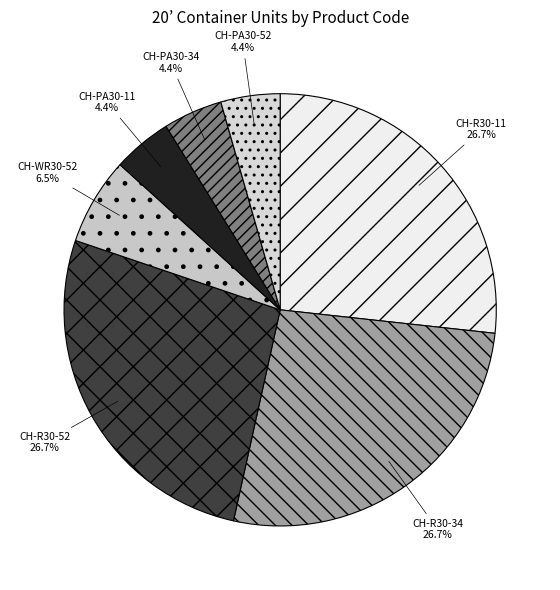

The CH-R30-52 slice represents 34% of the pie. True or false?

False